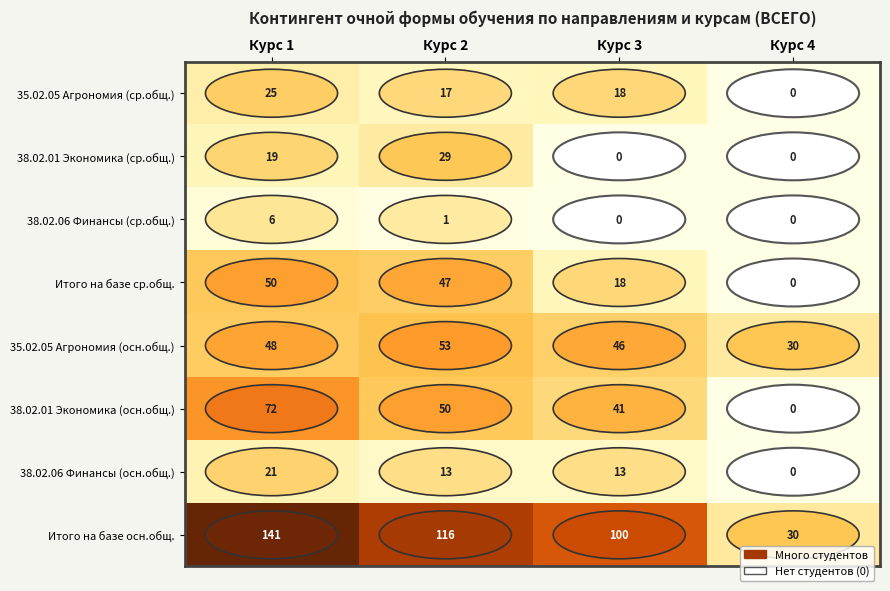

Which series has the widest spread of values?

Итого на базе осн.общ.